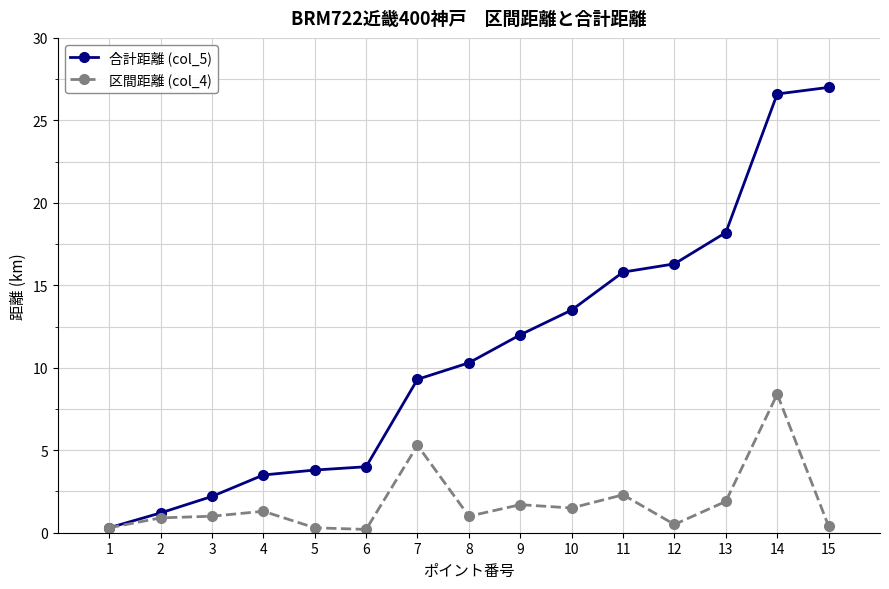

How many series are shown in this chart?

2